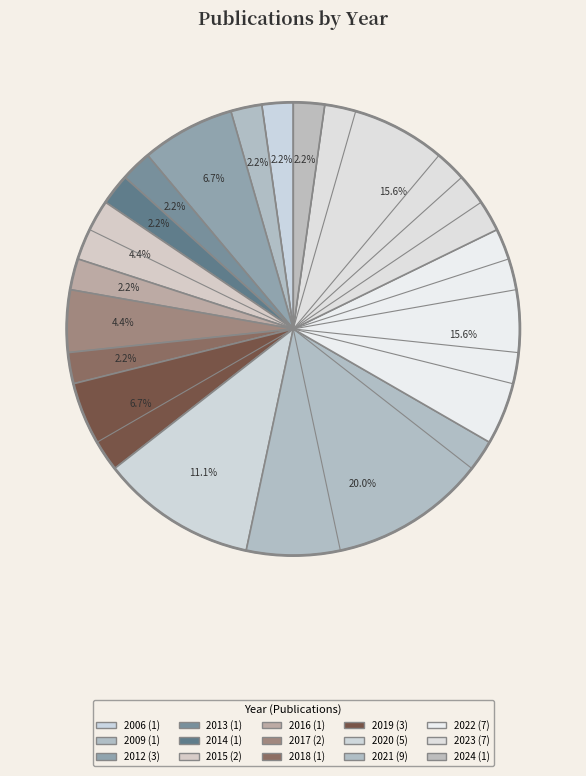

What is the change in value from 2015 to 2020?

+3